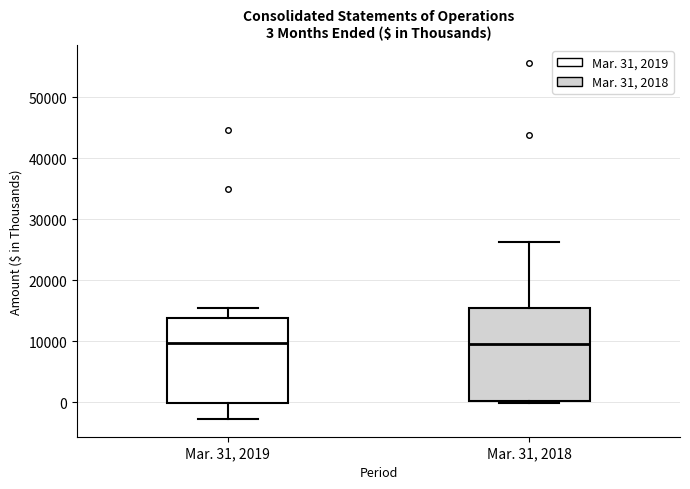

Which box is the tallest, from its lower edge to its upper edge?

Mar. 31, 2018